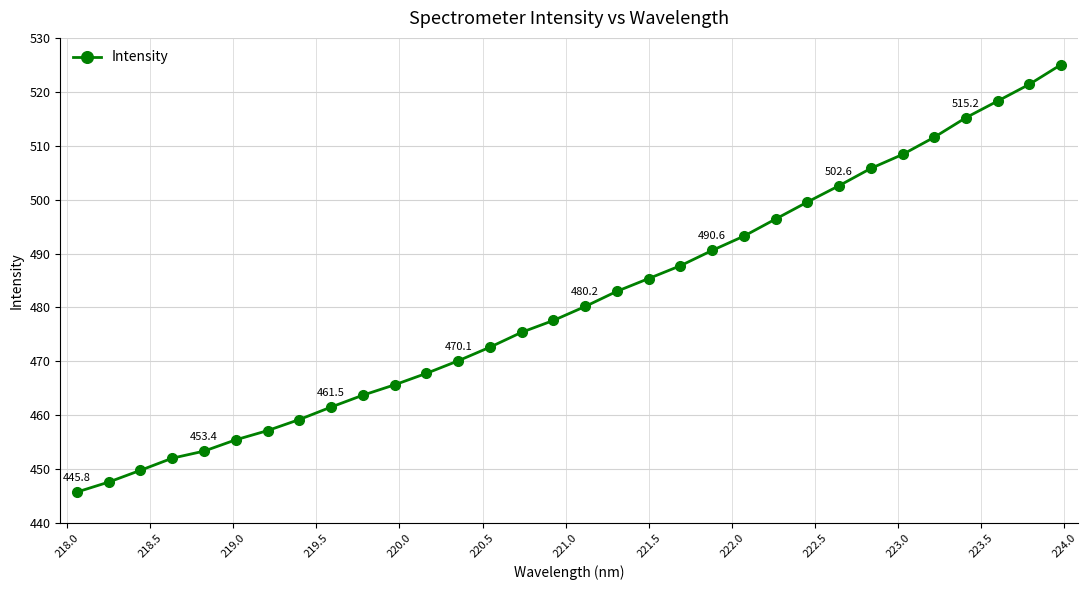

What is the smallest value displayed?

445.8